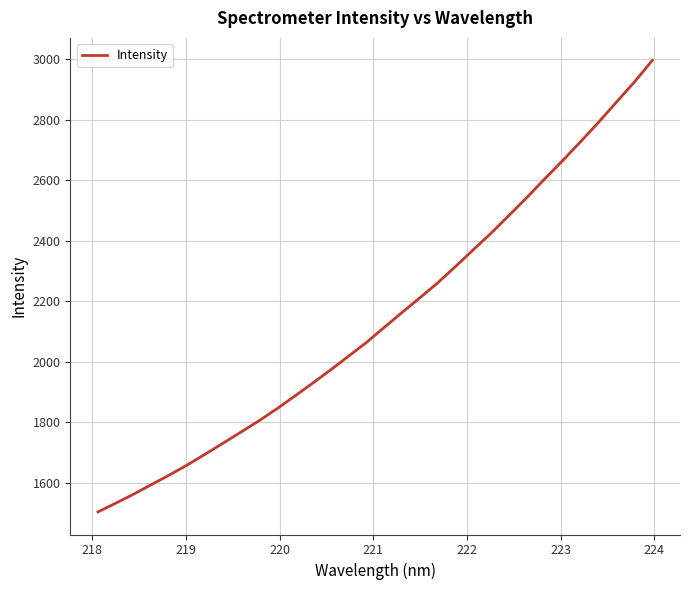

What is the difference between the maximum and minimum values?

1493.0